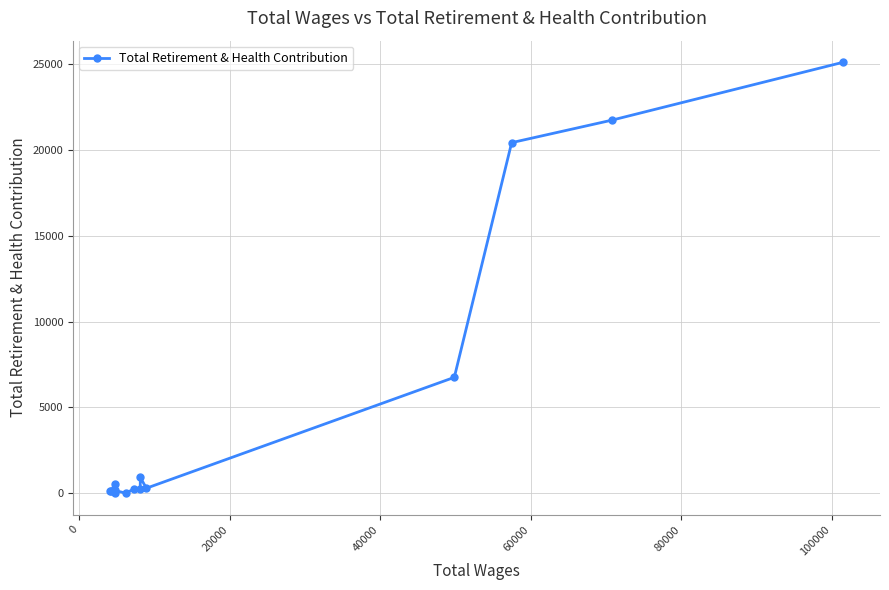

How many positive values are there?

12